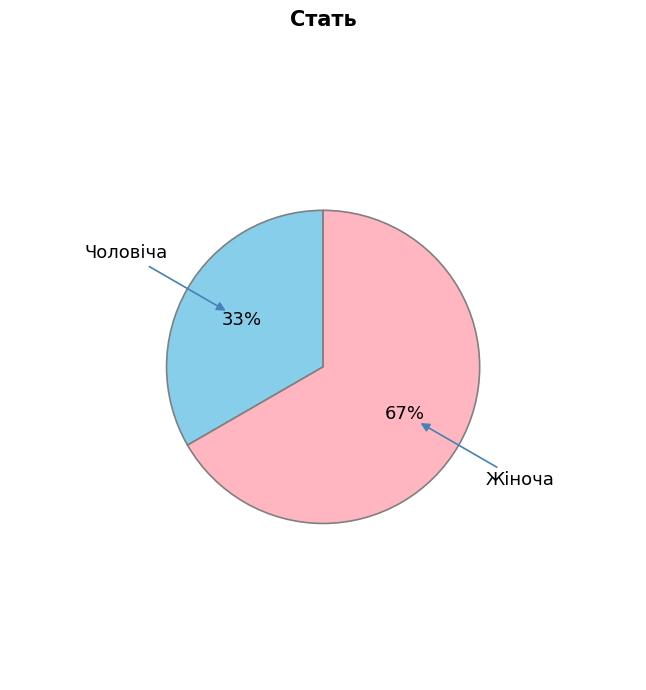

Is the sum of Жіноча and Чоловіча greater than half?

Yes